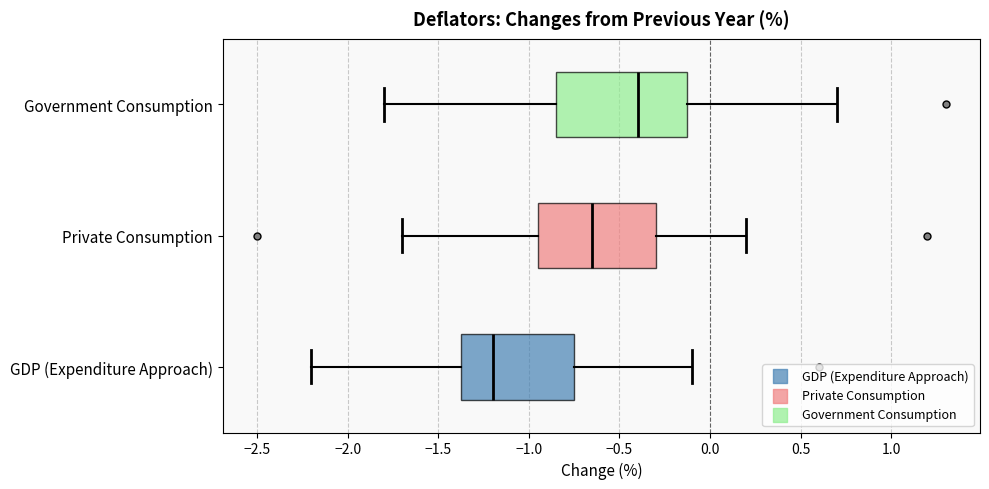

Reading bottom to top, transcribe this box plot: for each box, give where its median line is, the range the box spans, and where its two whiskers end, as read against the x-axis. The values are not printed on the chart, so give them approximately, as read against the axis.

GDP (Expenditure Approach): median -1.20, box -1.35 to -0.75, whiskers -2.20 to -0.10
Private Consumption: median -0.65, box -0.95 to -0.30, whiskers -1.70 to 0.20
Government Consumption: median -0.40, box -0.85 to -0.10, whiskers -1.80 to 0.70